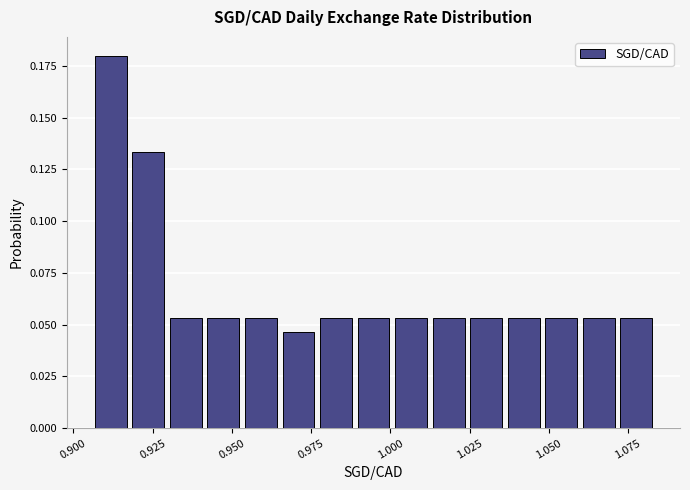

Around what value on the x-axis is the tallest bar? Give the approximate position of its centre, as read against the axis.

0.910